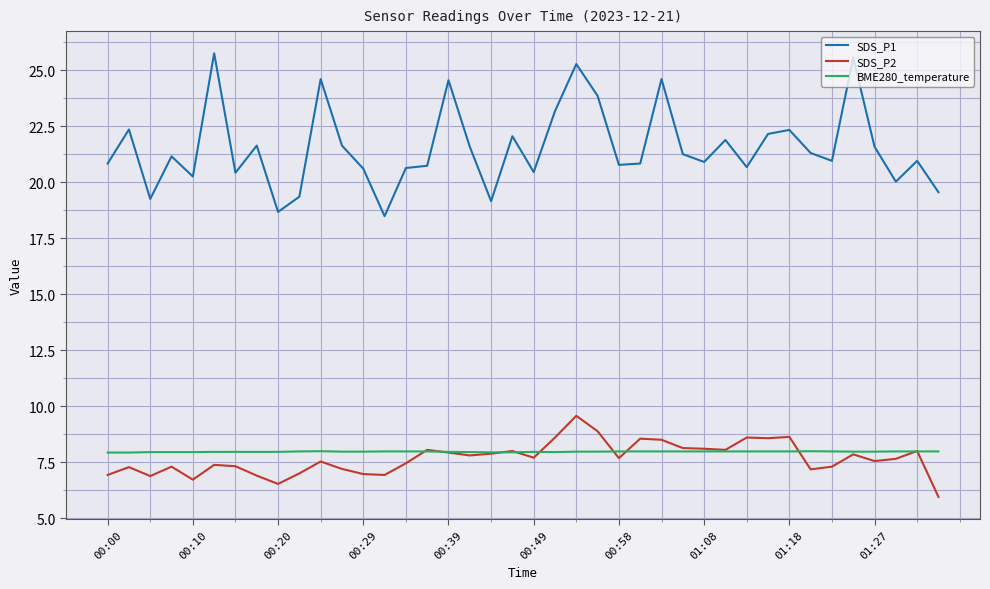

What are all the series names shown in the legend?

SDS_P1, SDS_P2, BME280_temperature